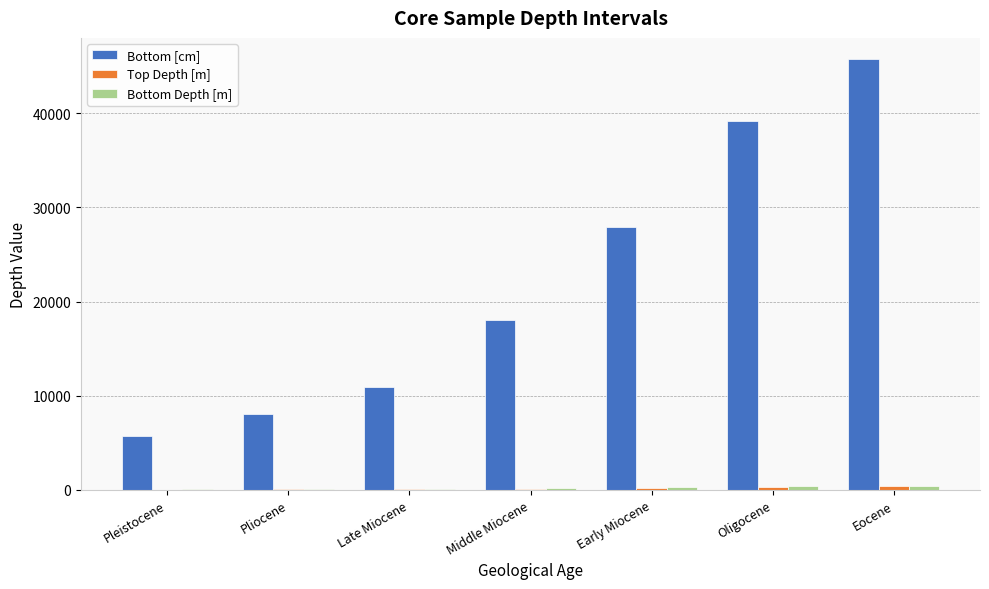

Between Late Miocene and Oligocene, which series saw the biggest shift?

Bottom [cm]